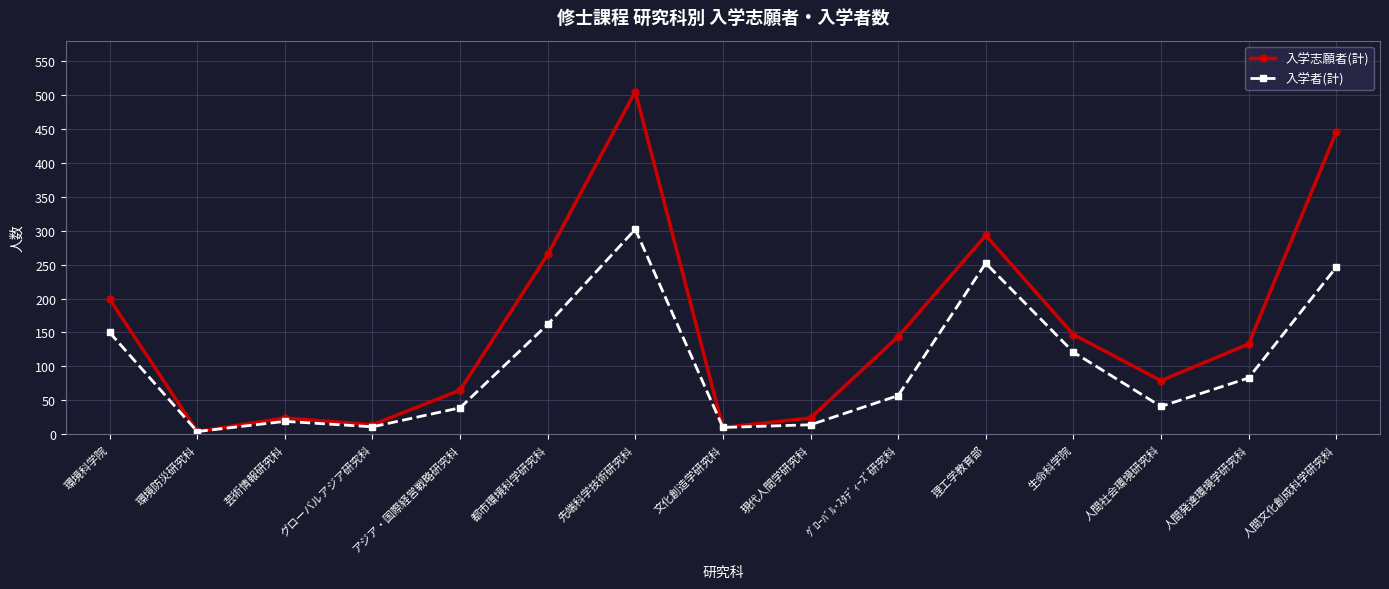

At how many categories does at least one series exceed 305?

2